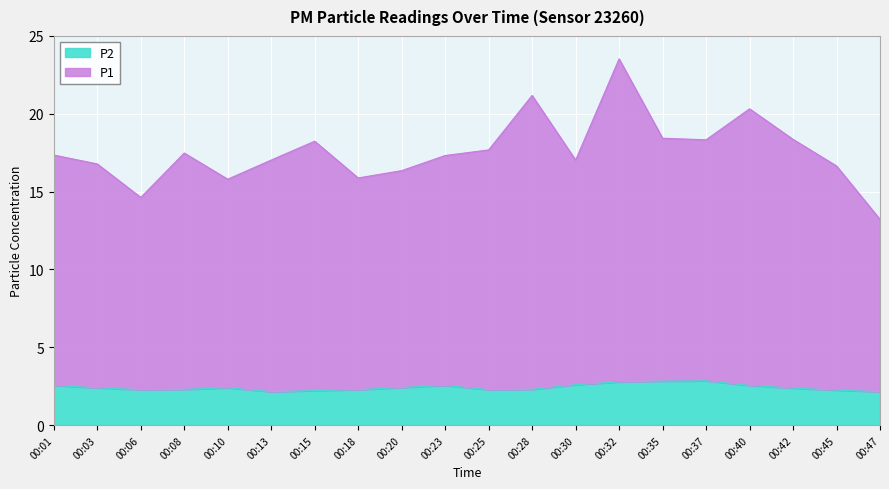

At which label does P1 reach its minimum?

00:47